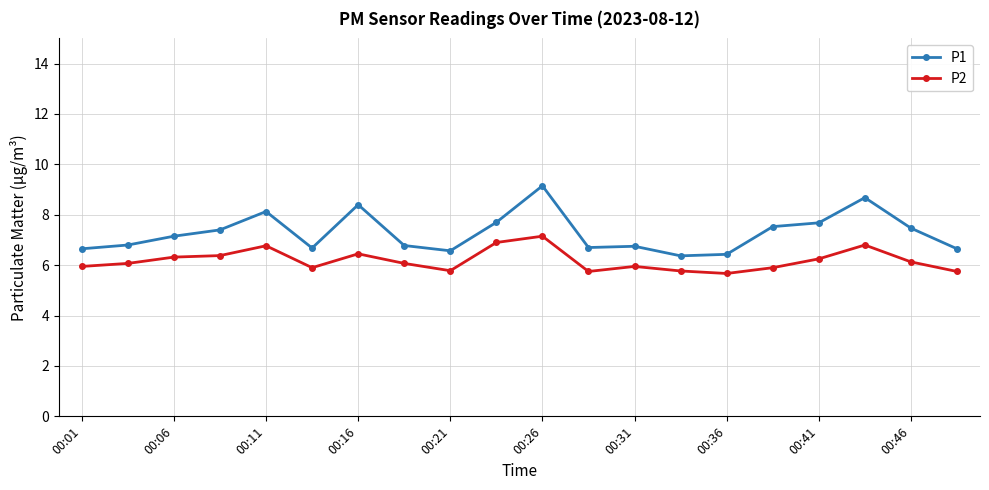

True or false: P2 and P1 cross at least once.

False